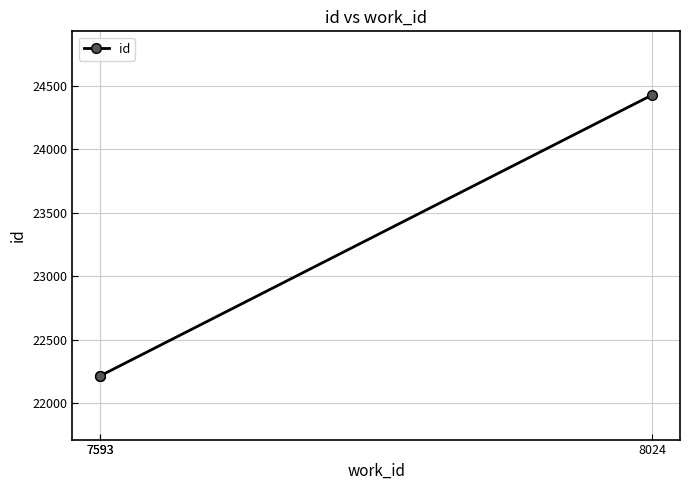

Where is the data nearest to the value 23321?

7593